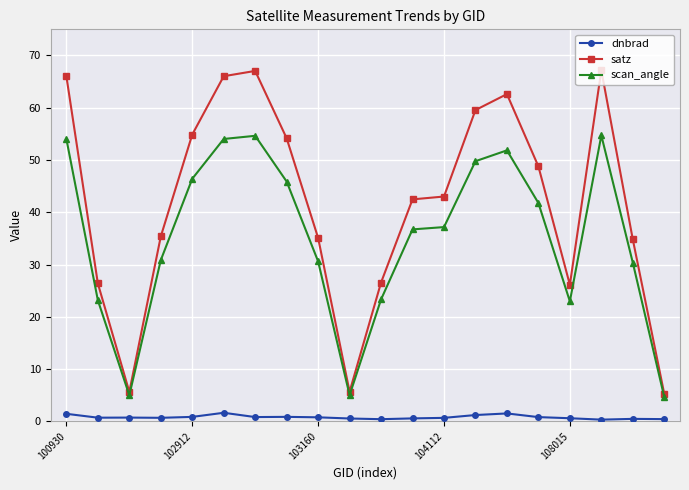

Which series has the largest total across all categories?

satz